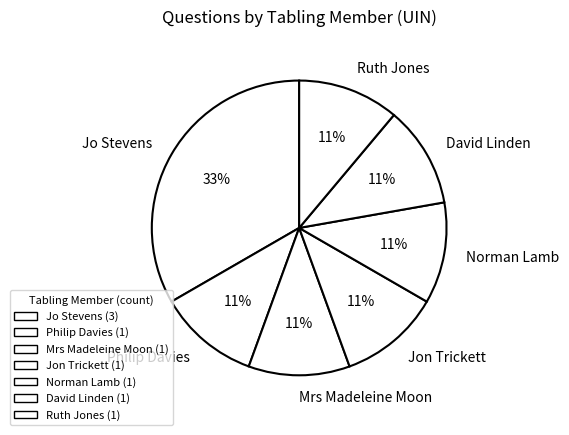

Which slice is the largest?

Jo Stevens